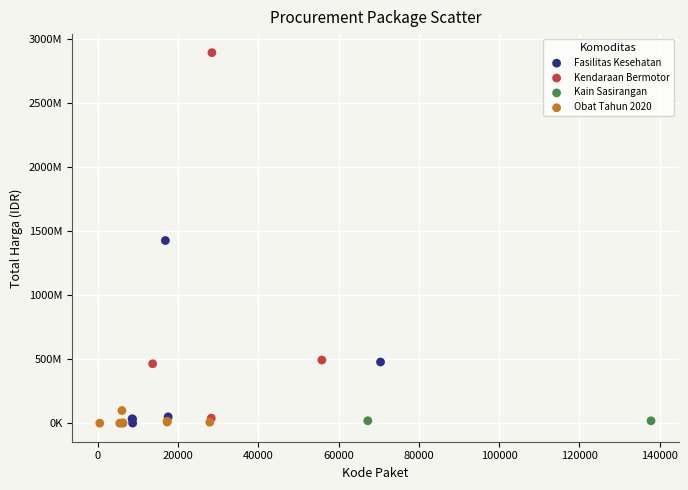

Which series contains the highest Y value?

Kendaraan Bermotor